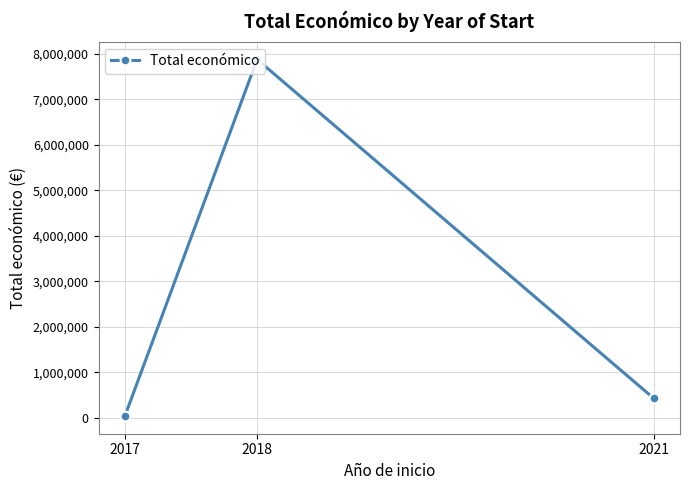

Is it true that the value at 2018 is 14154529?

False